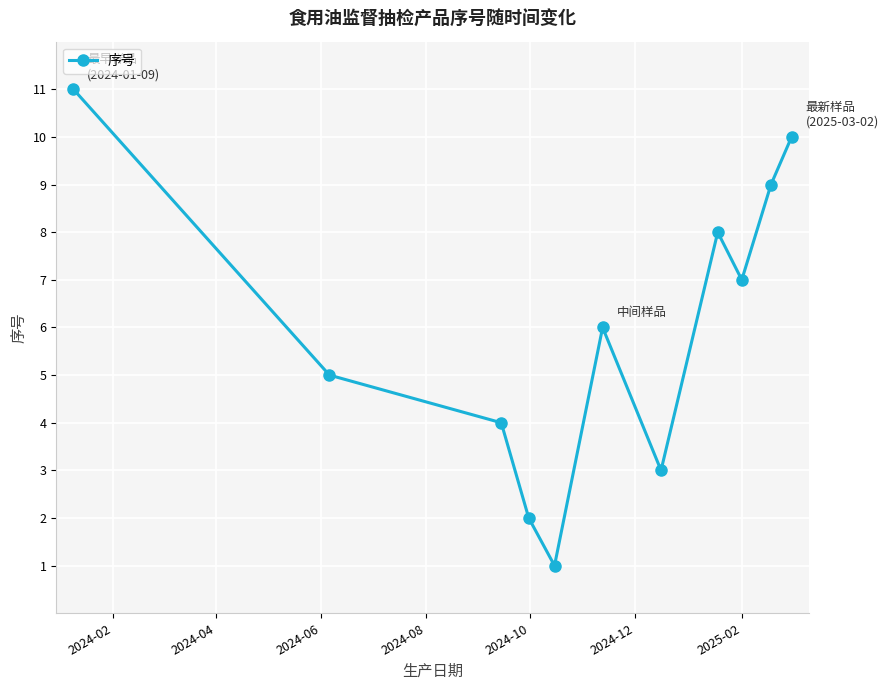

What is the average value?

6